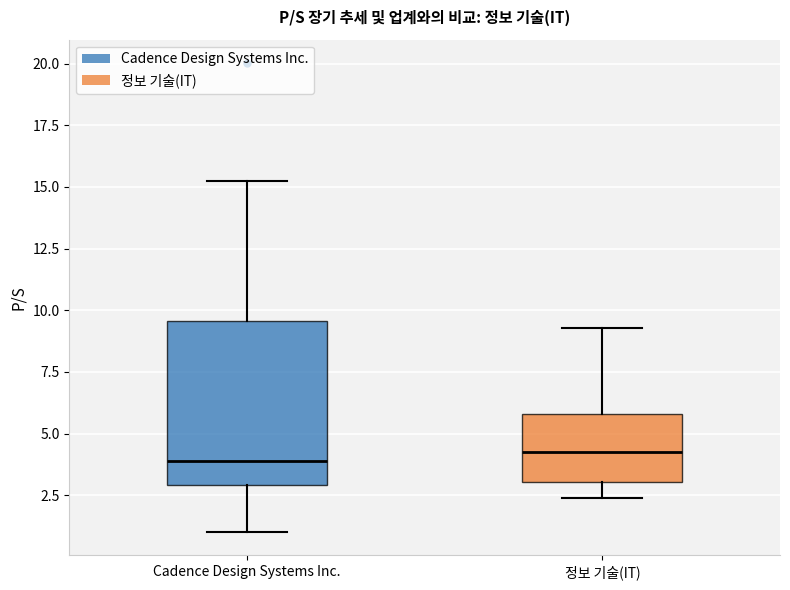

Reading left to right, read every box against the y-axis: the position of its median line, the range the box covers, and the ends of its whiskers. The values are not printed on the chart, so give them approximately, as read against the axis.

Cadence Design Systems Inc.: median 4.0, box 3.0 to 9.5, whiskers 1.0 to 15.5
정보 기술(IT): median 4.5, box 3.0 to 6.0, whiskers 2.5 to 9.5